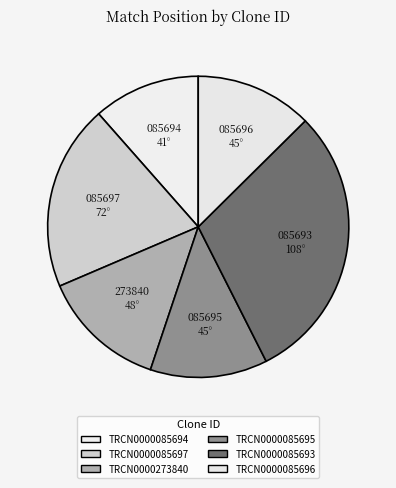

Approximately how many times larger is the value at TRCN0000085696 compared to TRCN0000085694?

1.1